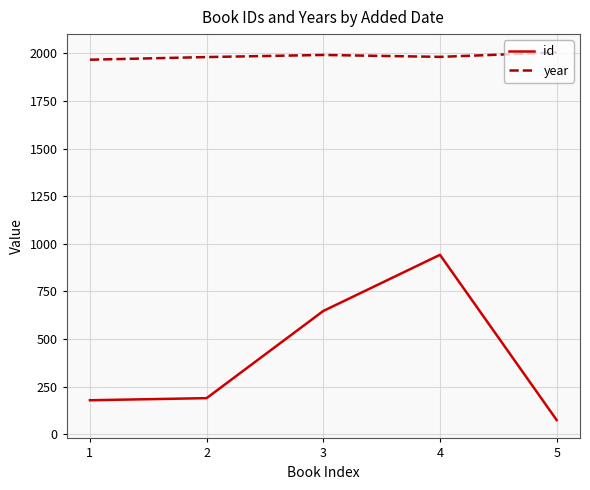

Rank the series at 5 from highest to lowest value.

year, id